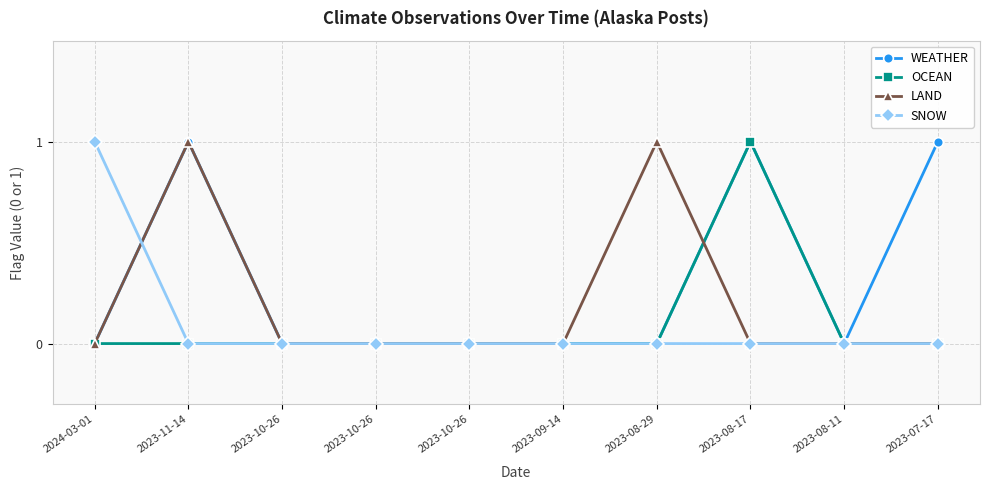

Rank the series at 2024-03-01 from lowest to highest value.

WEATHER, OCEAN, LAND, SNOW